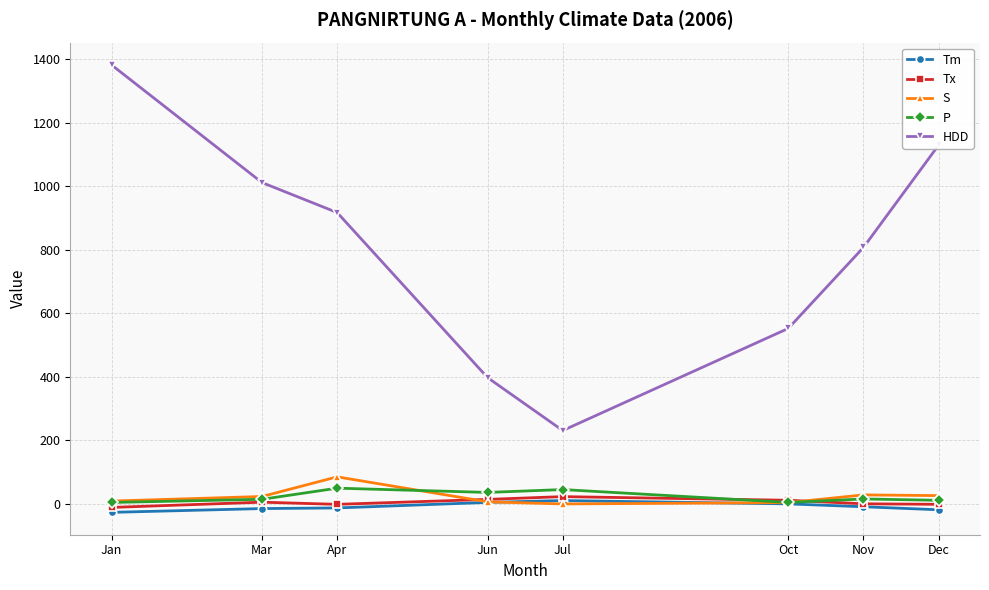

What is the label of the 2nd point from the right?

Nov